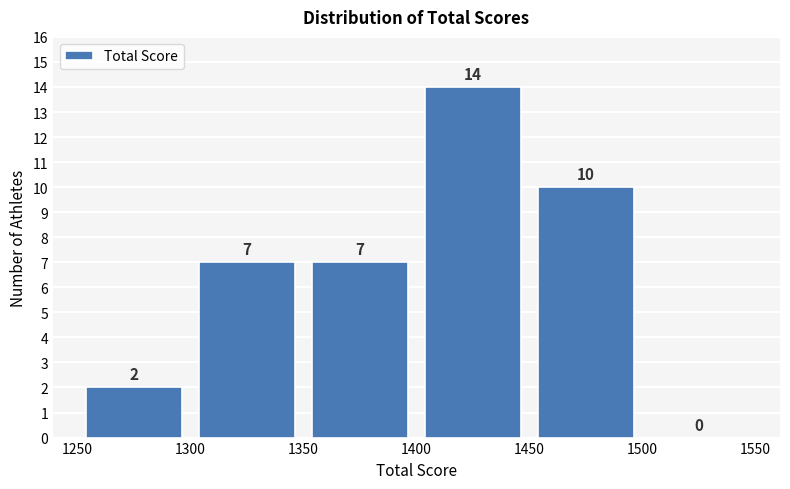

Which range on the x-axis has the tallest bar?

1400 to 1450